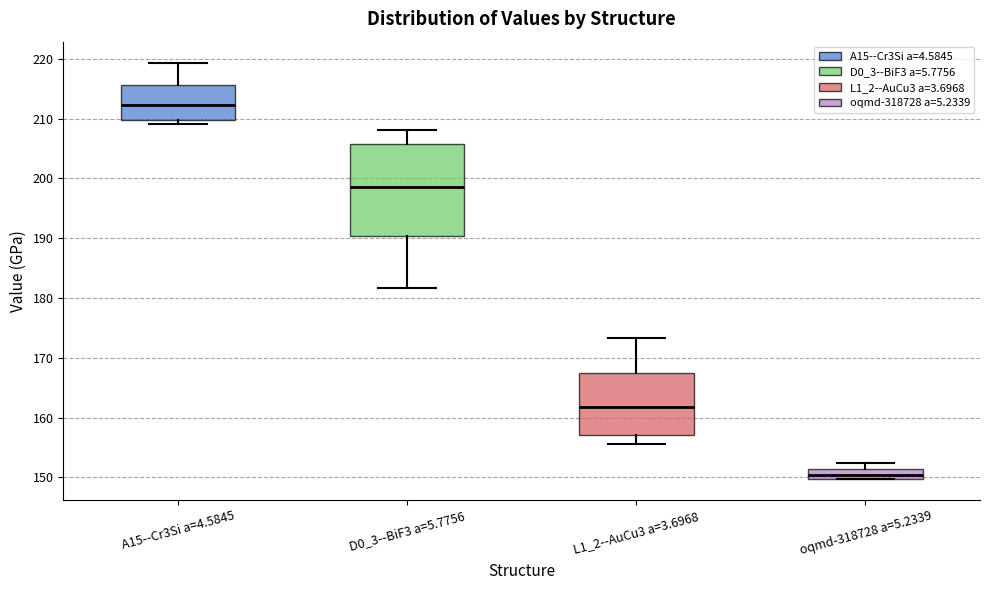

Which box has the lowest median line?

oqmd-318728 a=5.2339